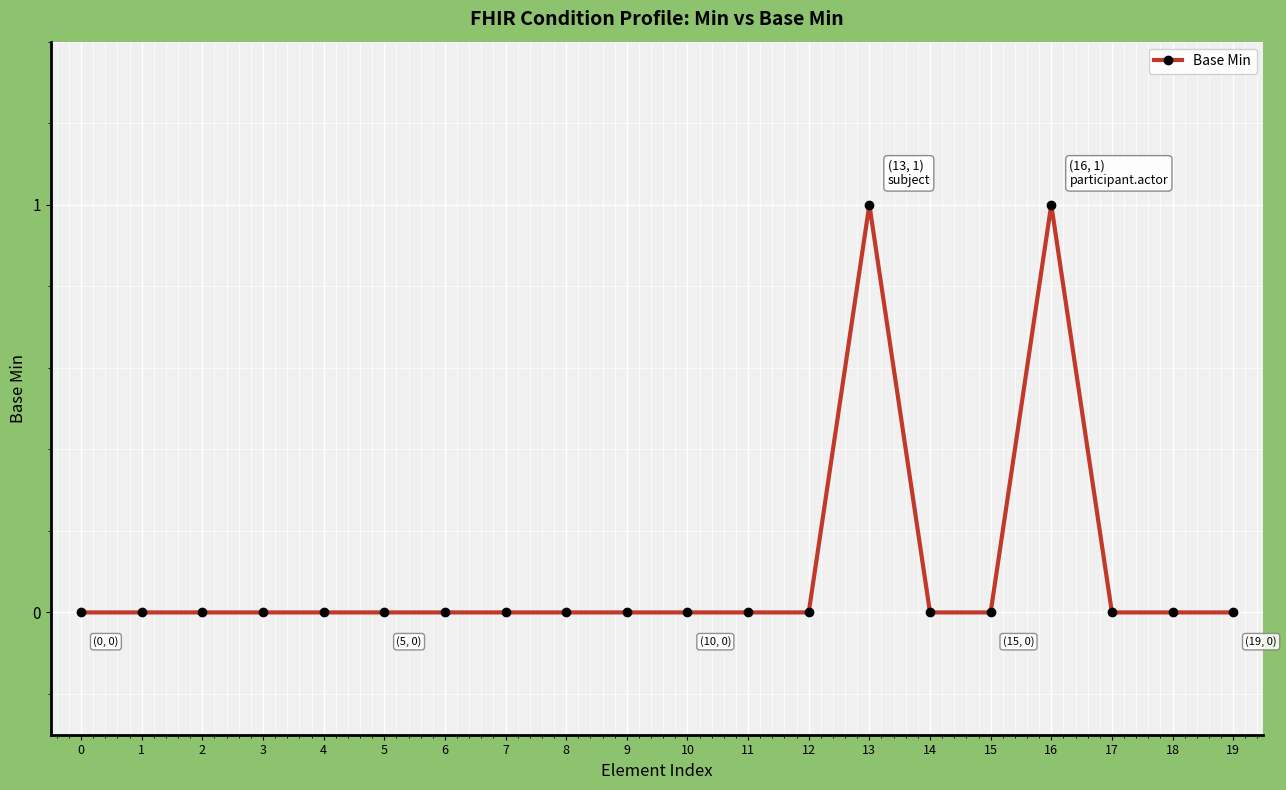

Reading right to left, transcribe all the data shown in this chart.

0	0	0	1	0	0	1	0	0	0	0	0	0	0	0	0	0	0	0	0